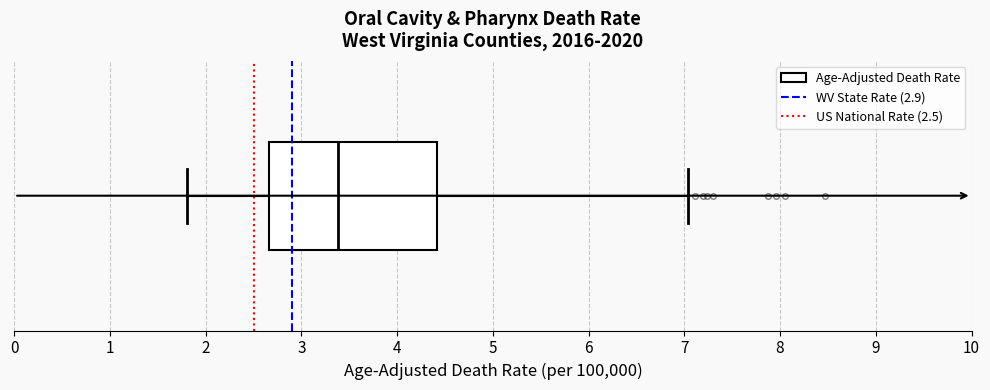

Transcribe this box plot: give where the median line is, the range the box spans, and where the two whiskers end, as read against the x-axis. The values are not printed on the chart, so give them approximately, as read against the axis.

median 3.4, box 2.7 to 4.4, whiskers 1.8 to 7.0